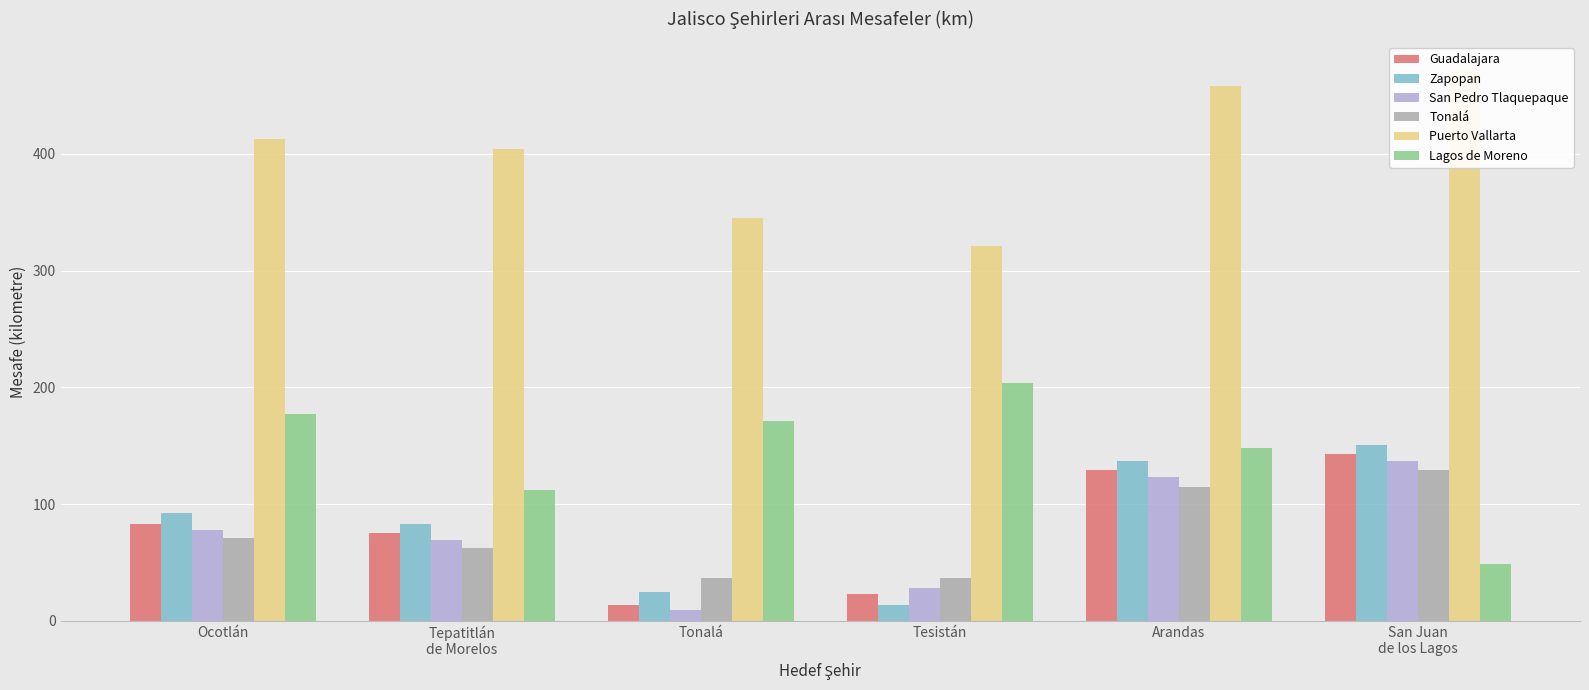

What is the value of the San Pedro Tlaquepaque bar at the 5th from the left?

123